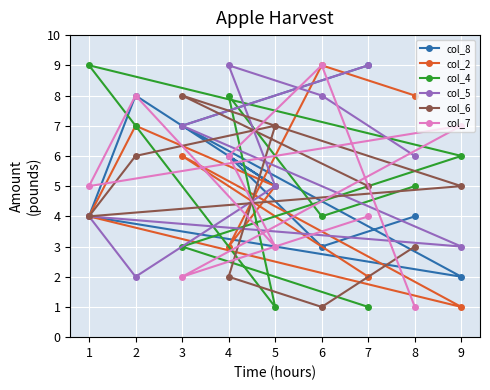

What is the maximum value shown in the chart?

9